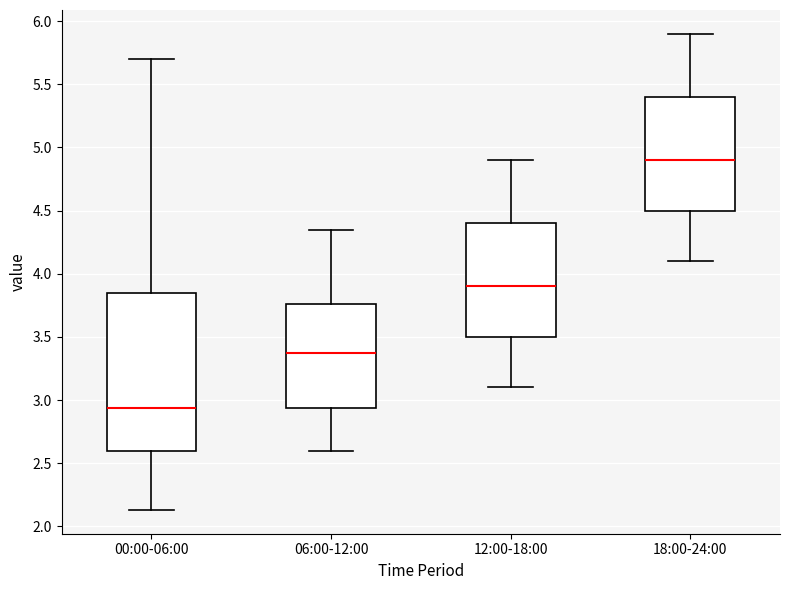

Reading left to right, read every box against the y-axis: the position of its median line, the range the box covers, and the ends of its whiskers. The values are not printed on the chart, so give them approximately, as read against the axis.

00:00-06:00: median 2.95, box 2.60 to 3.85, whiskers 2.15 to 5.70
06:00-12:00: median 3.40, box 2.95 to 3.75, whiskers 2.60 to 4.35
12:00-18:00: median 3.90, box 3.50 to 4.40, whiskers 3.10 to 4.90
18:00-24:00: median 4.90, box 4.50 to 5.40, whiskers 4.10 to 5.90